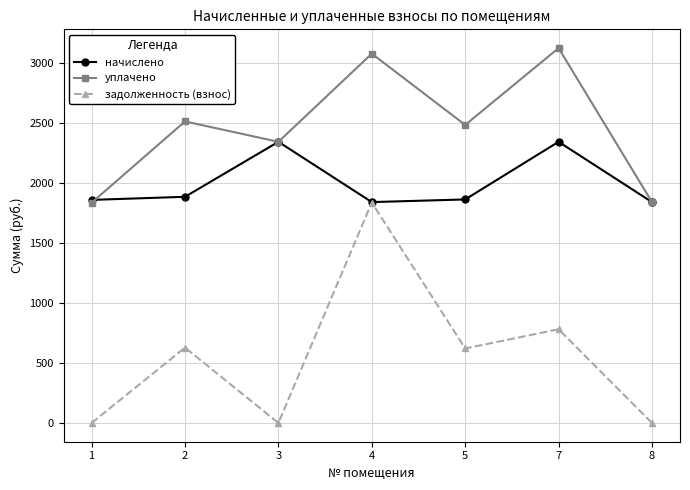

List the series in order of their peak value, lowest first.

задолженность (взнос), начислено, уплачено